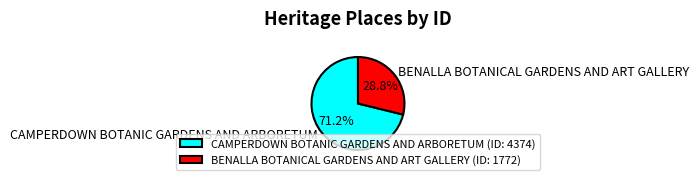

To the nearest percent, what is the combined percentage of BENALLA BOTANICAL GARDENS AND ART GALLERY and CAMPERDOWN BOTANIC GARDENS AND ARBORETUM?

100%